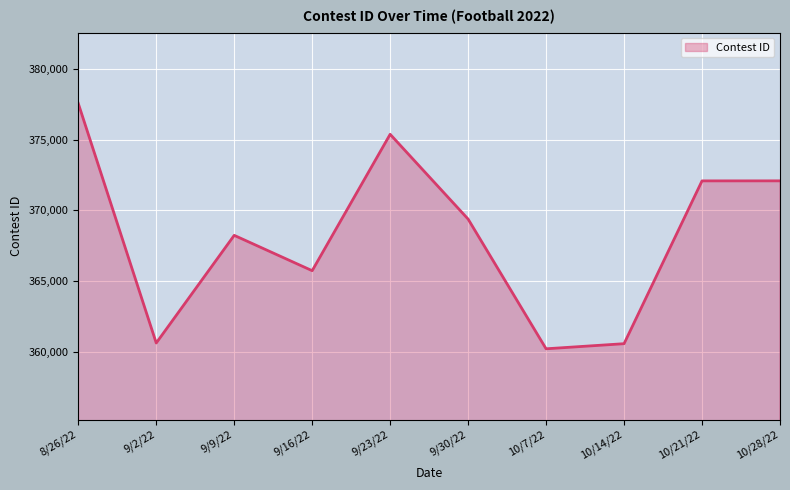

What is the smallest value displayed?

360242